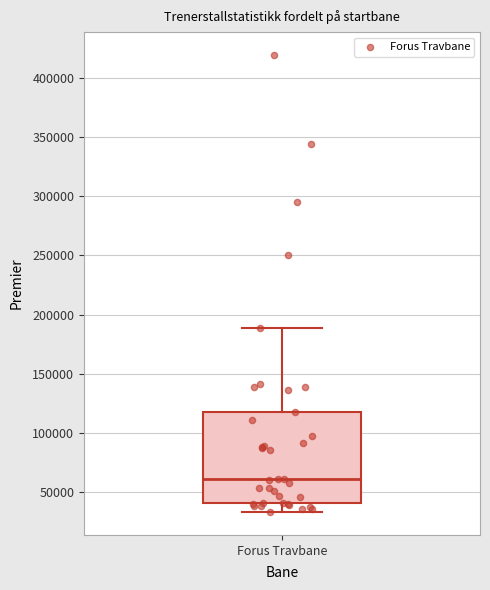

Read this box plot against the y-axis: the position of the median line, the range covered by the box, and the ends of both whiskers. The values are not printed on the chart, so give them approximately, as read against the axis.

median 60000, box 40000 to 120000, whiskers 35000 to 190000